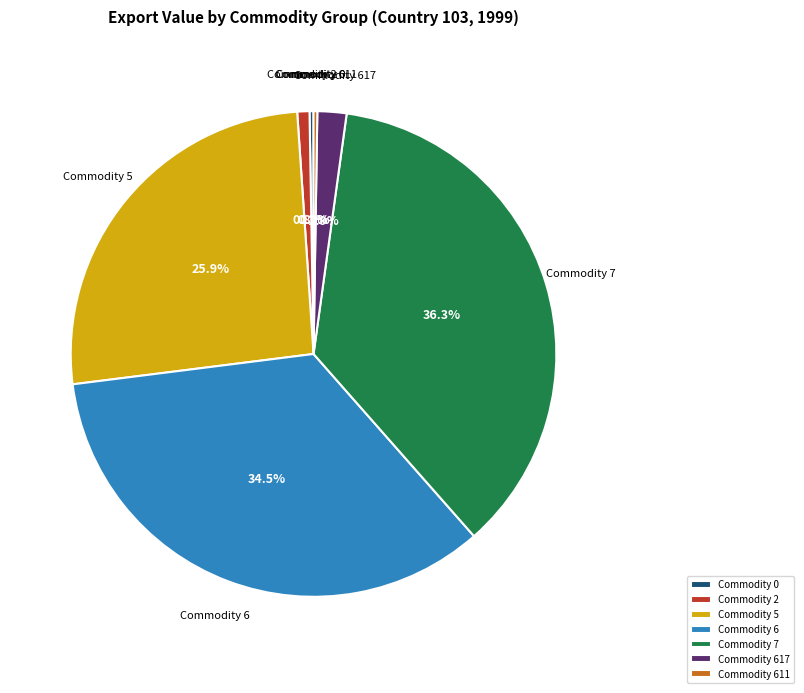

What is the ratio of the value at Commodity 617 to the value at Commodity 2?

2.4